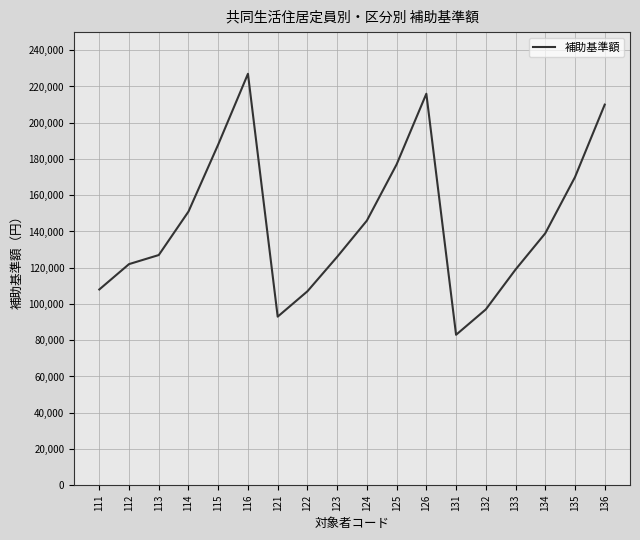

The chart shows a value of 390215 at 116. True or false?

False